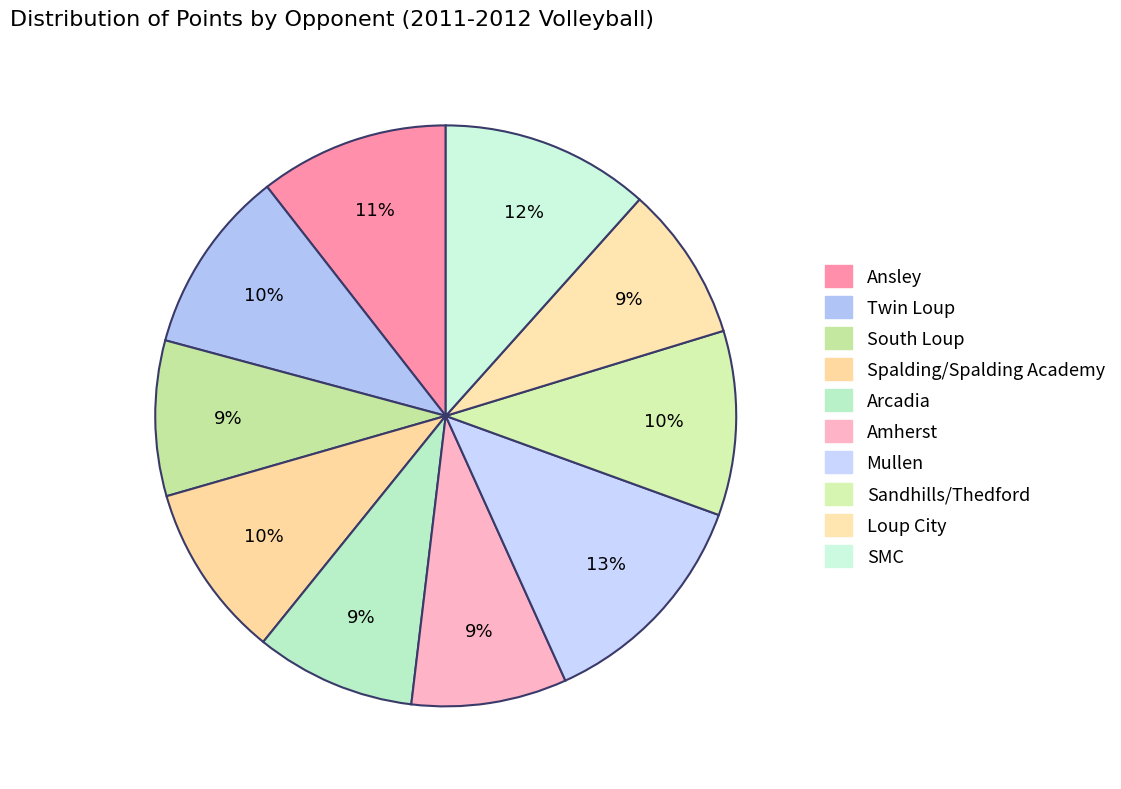

To the nearest percent, what is the combined percentage of Spalding/Spalding Academy and Loup City?

18%